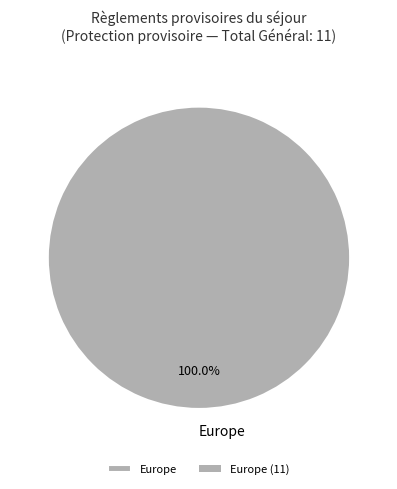

How many slices are in this pie chart?

1